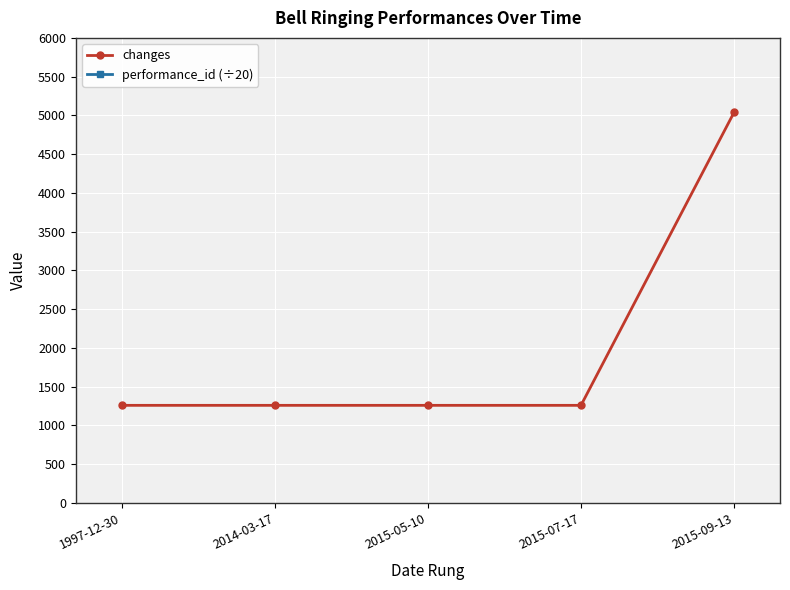

Is the value of performance_id (÷20) at 2014-03-17 greater than the value of changes at 1997-12-30?

Yes